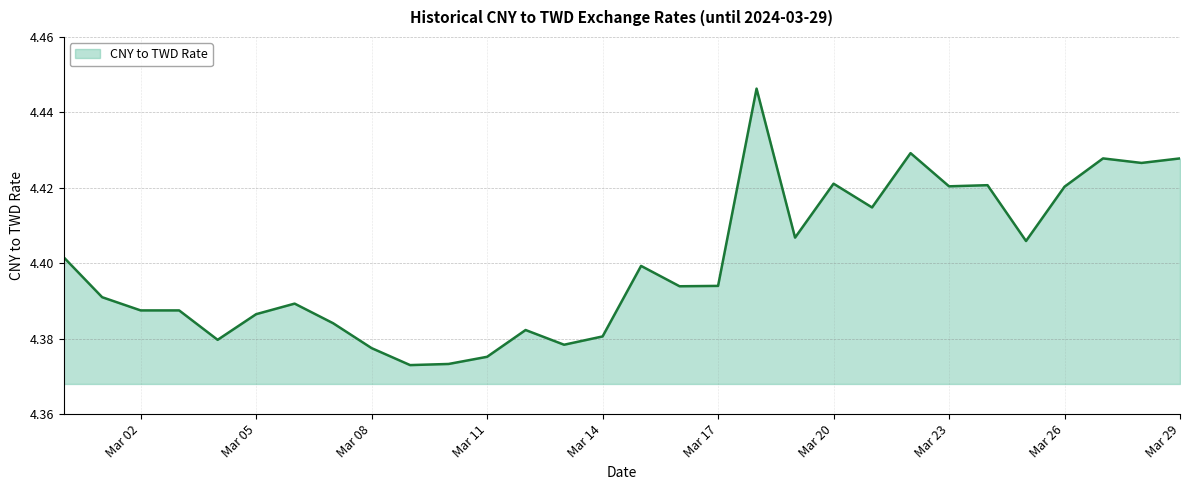

Where is the first local minimum?

04-03-24